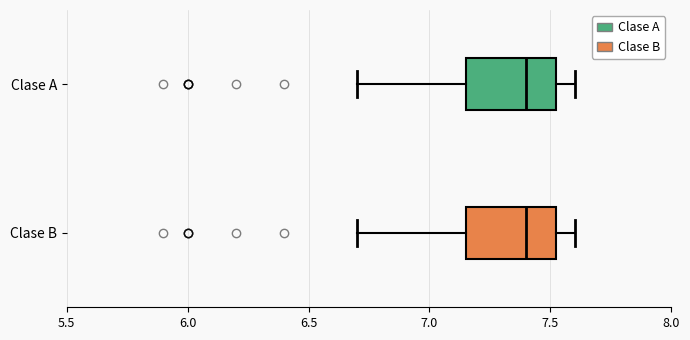

Reading bottom to top, transcribe this box plot: for each box, give where its median line is, the range the box spans, and where its two whiskers end, as read against the x-axis. The values are not printed on the chart, so give them approximately, as read against the axis.

Clase B: median 7.40, box 7.15 to 7.55, whiskers 6.70 to 7.60
Clase A: median 7.40, box 7.15 to 7.55, whiskers 6.70 to 7.60